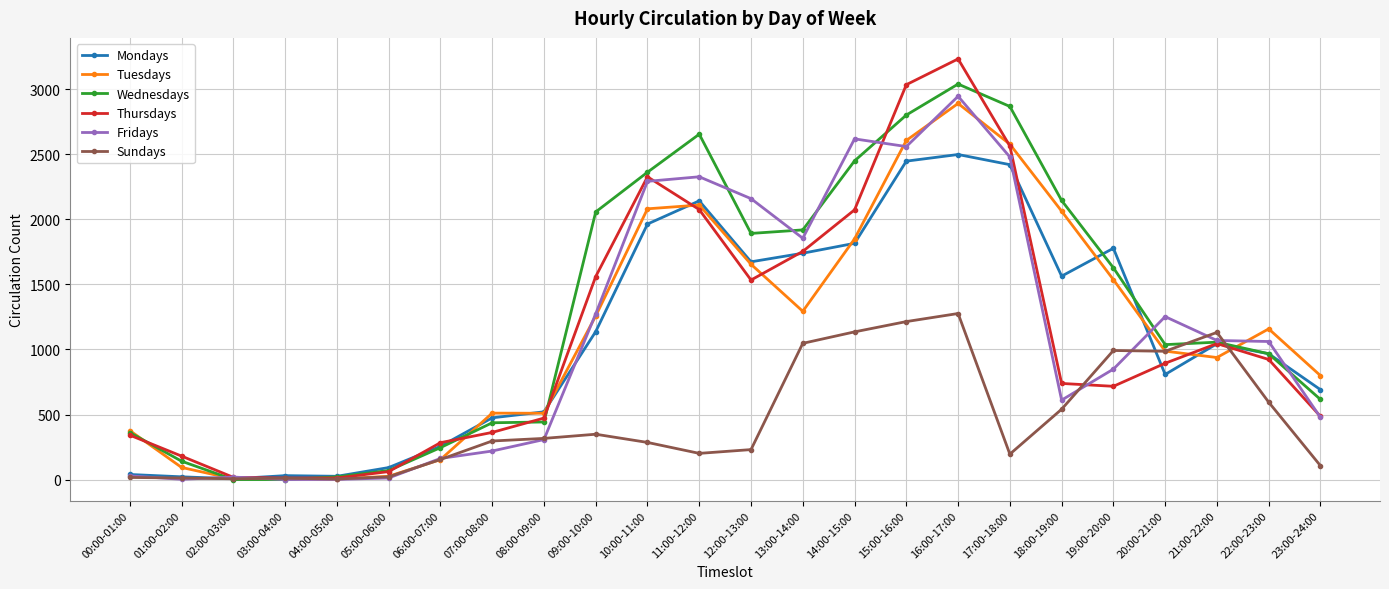

What is the minimum value for Mondays?

7